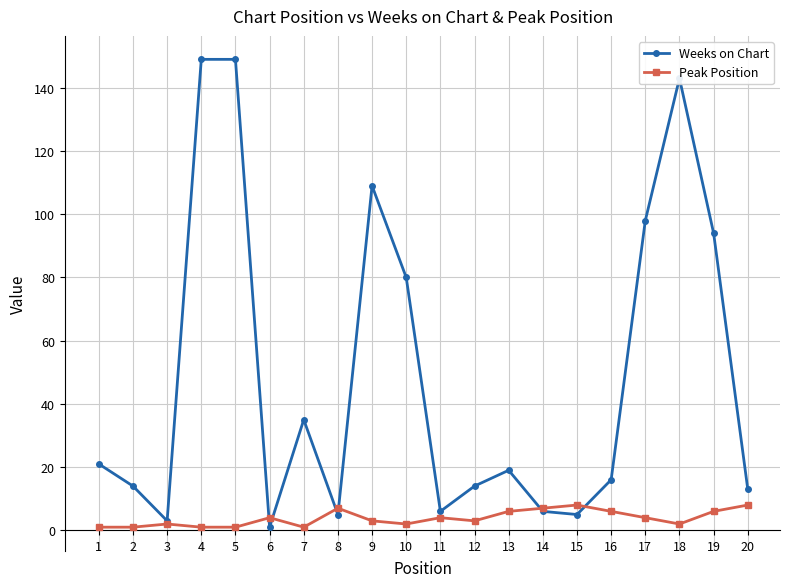

At which label does Weeks on Chart first exceed 19?

1